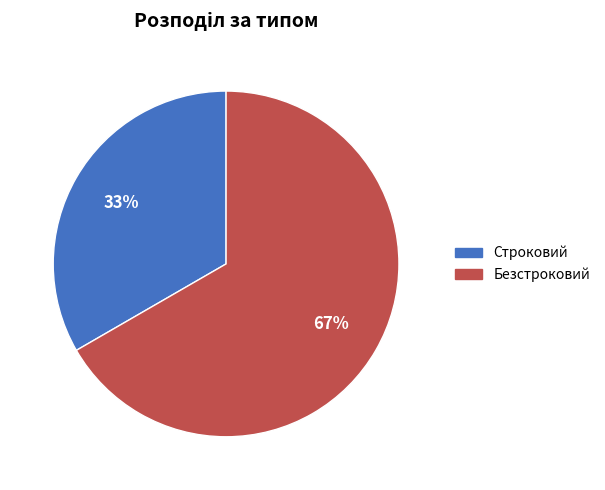

Between Строковий and Безстроковий, which is larger?

Безстроковий